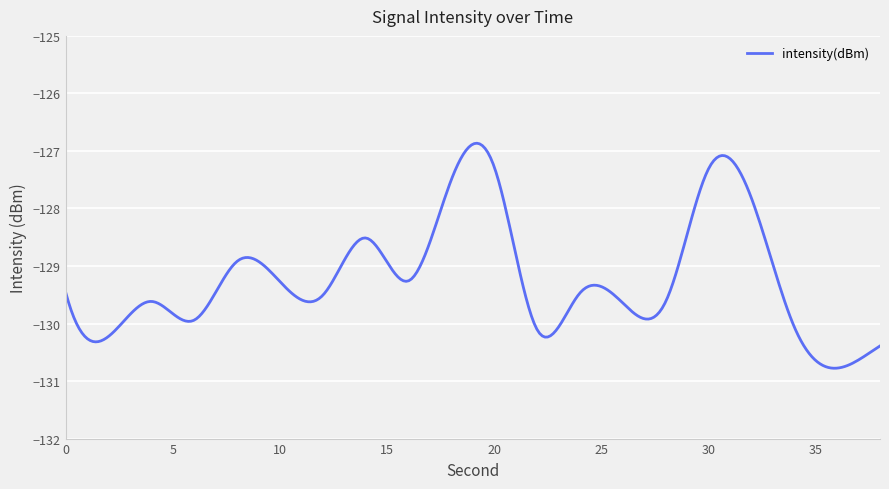

What is the difference between the maximum and minimum values?

3.9